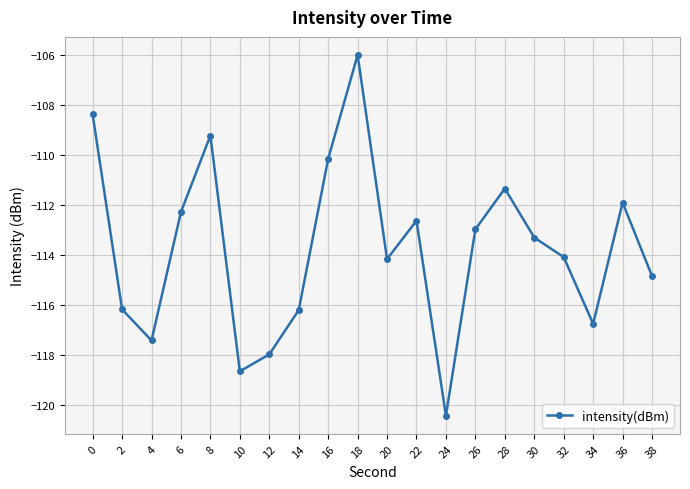

What is the value of the 6th point from the left?

-118.6